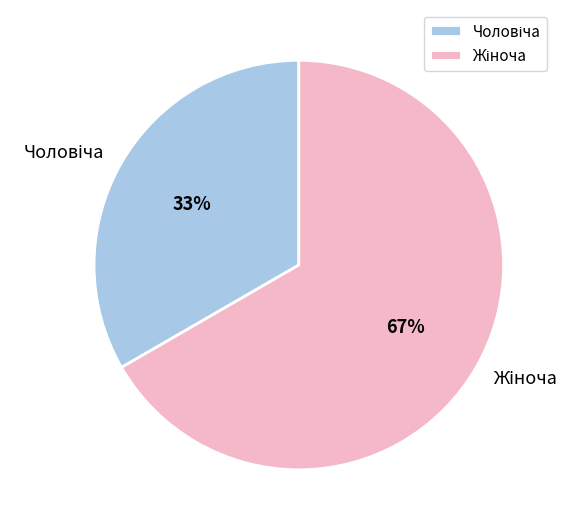

Is there a majority slice in this chart?

Yes